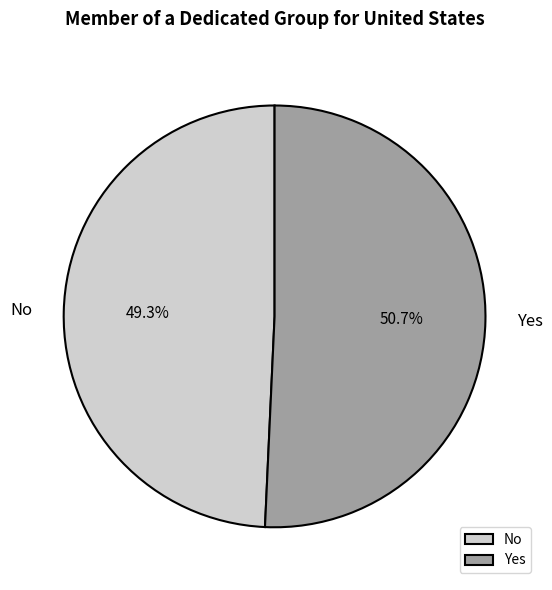

Rank the categories by value from lowest to highest.

No, Yes